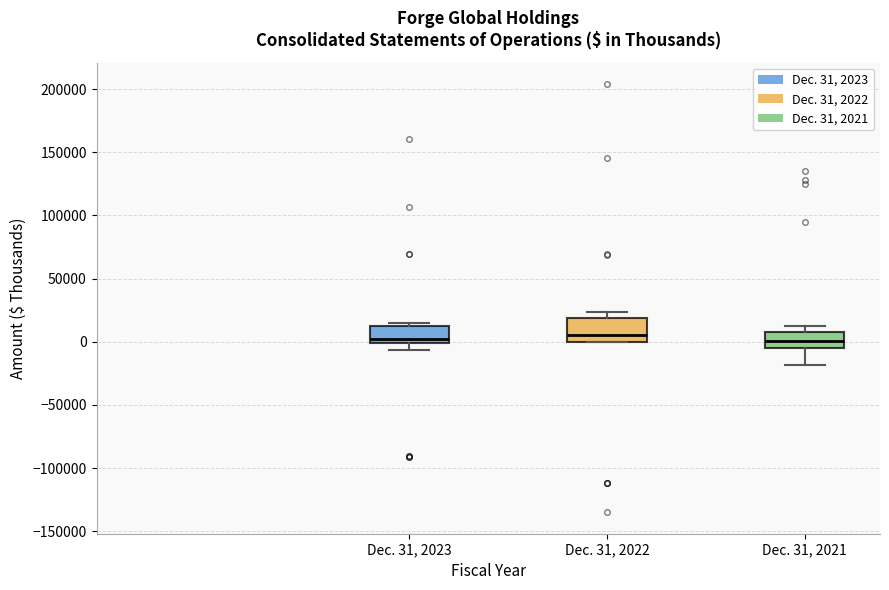

Reading left to right, read every box against the y-axis: the position of its median line, the range the box covers, and the ends of its whiskers. The values are not printed on the chart, so give them approximately, as read against the axis.

Dec. 31, 2023: median 0 (just above the box's lower edge), box 0 to 10000, whiskers -5000 to 15000
Dec. 31, 2022: median 5000, box 0 to 20000, whiskers 0 to 25000
Dec. 31, 2021: median 0, box -5000 to 10000, whiskers -20000 to 10000 (just above the box's upper edge)